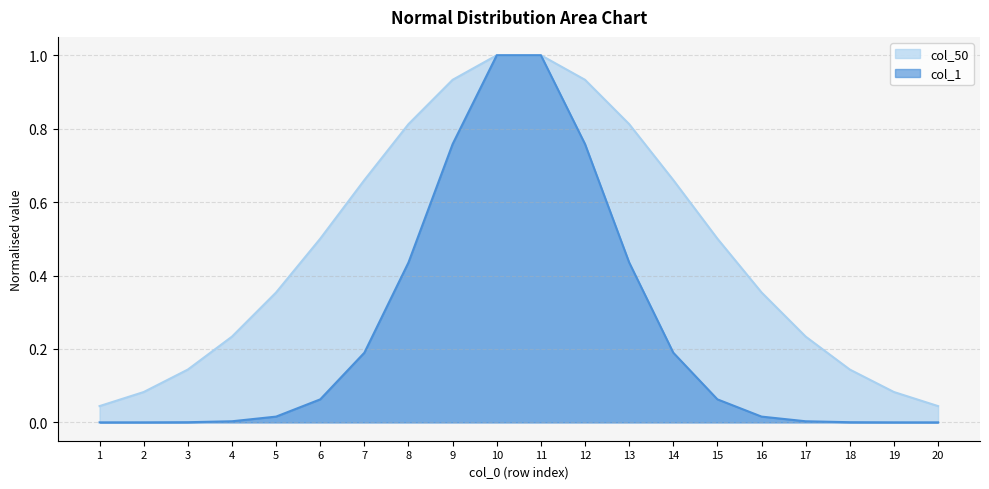

The value of col_50 at 20 is 0.1. True or false?

False